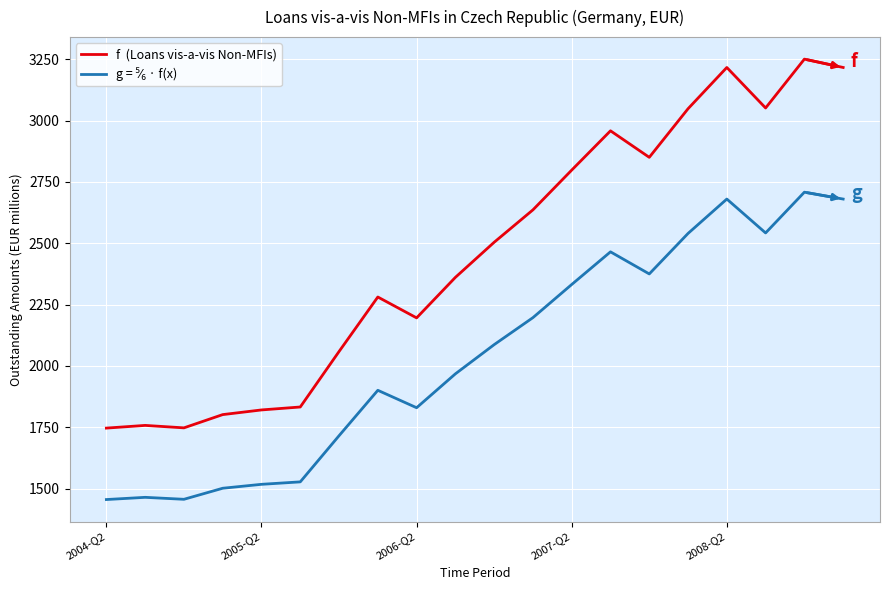

What is the greatest value displayed?

3250